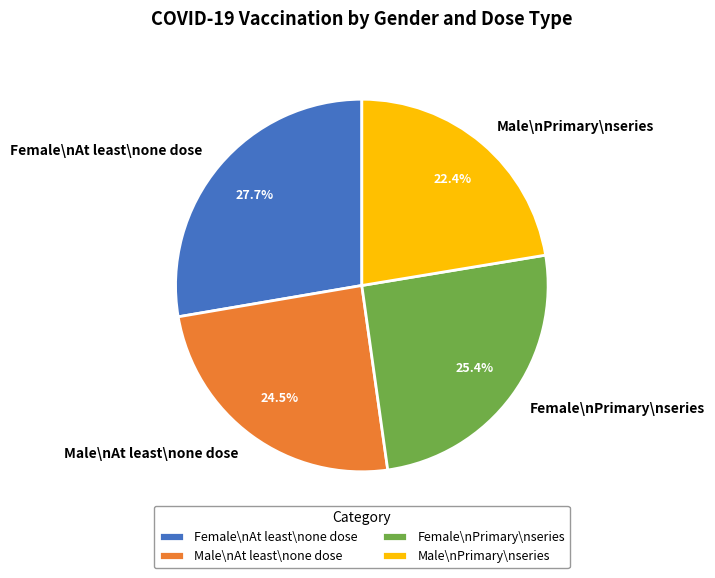

How many slices are in this pie chart?

4